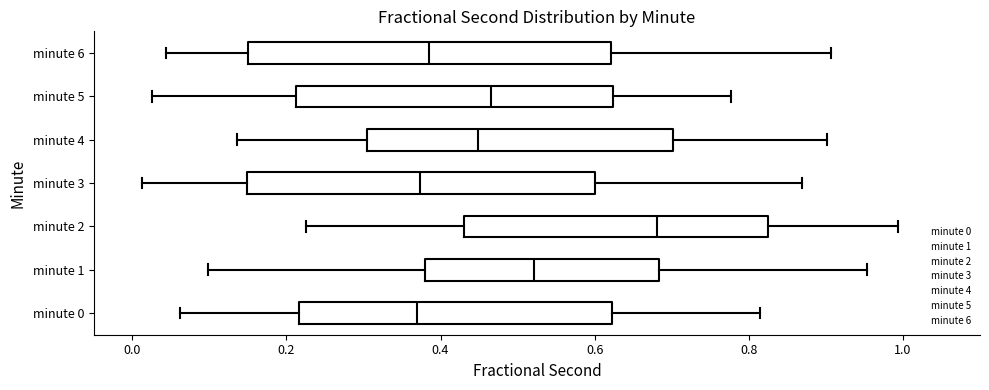

Which box's median line is the furthest to the right?

minute 2